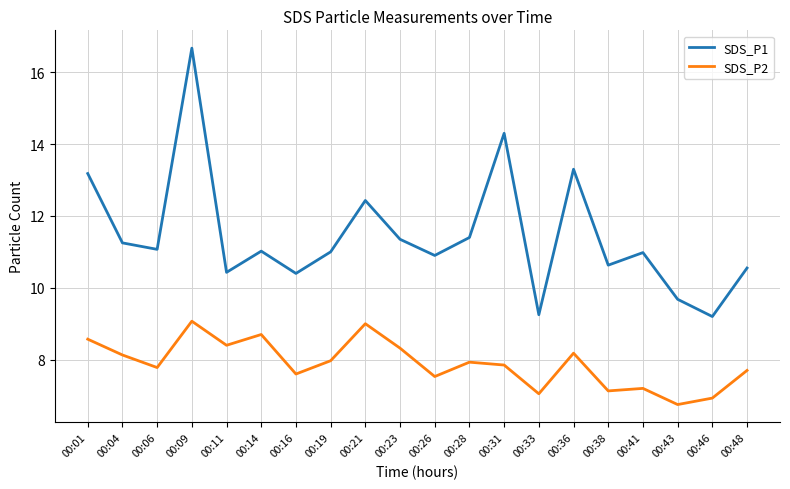

How many lines are shown in the chart?

2